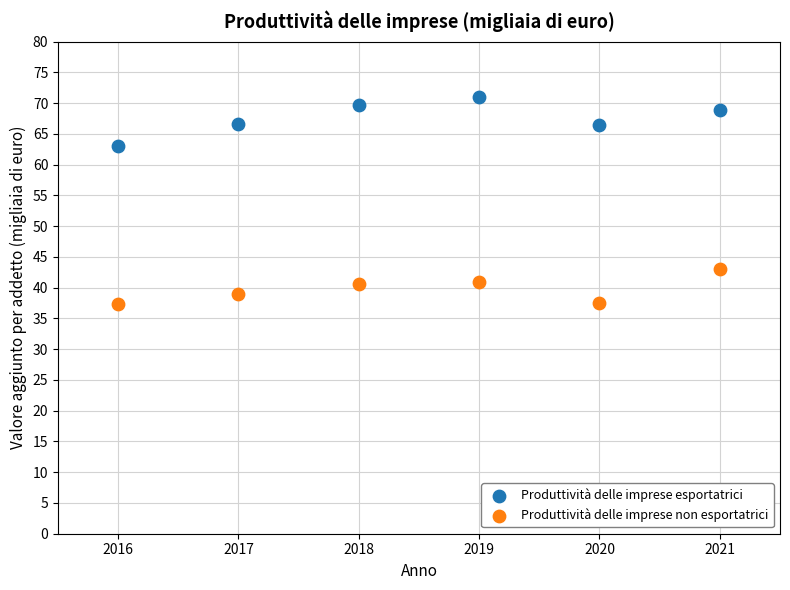

Which series contains the lowest Y value?

Produttività delle imprese non esportatrici